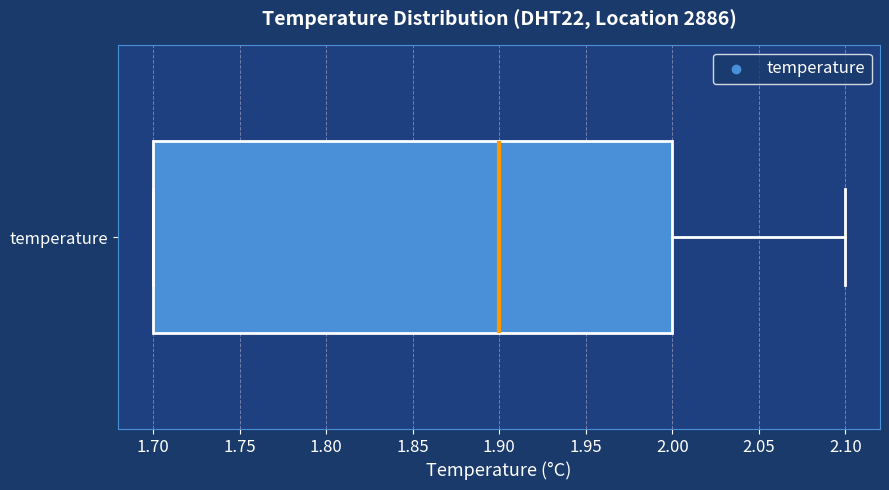

Transcribe this box plot: give where the median line is, the range the box spans, and where the two whiskers end, as read against the x-axis. The values are not printed on the chart, so give them approximately, as read against the axis.

median 1.9, box 1.7 to 2.0, whiskers 1.7 to 2.1